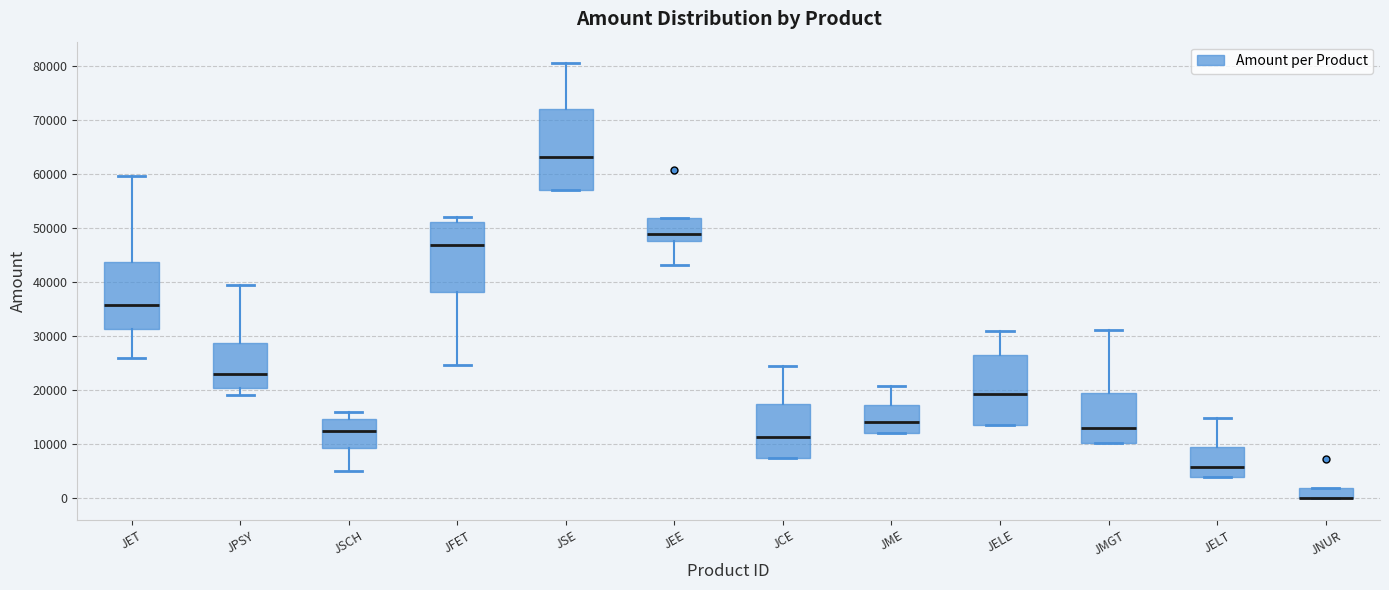

Where is the upper edge of the box for JCE on the y-axis? The values are not printed on the chart, so give them approximately, as read against the axis.

17000